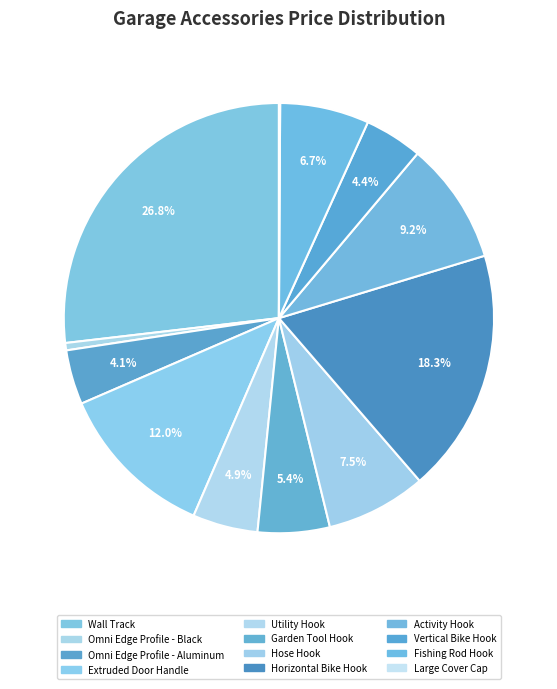

Do Extruded Door Handle and Hose Hook together represent more than half of the pie?

No